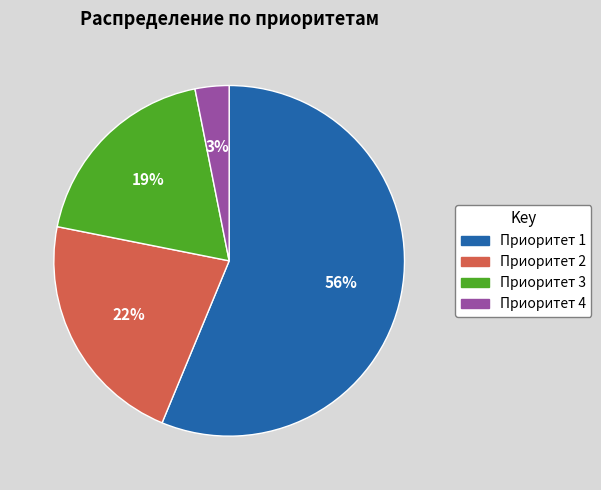

Is there a majority slice in this chart?

Yes